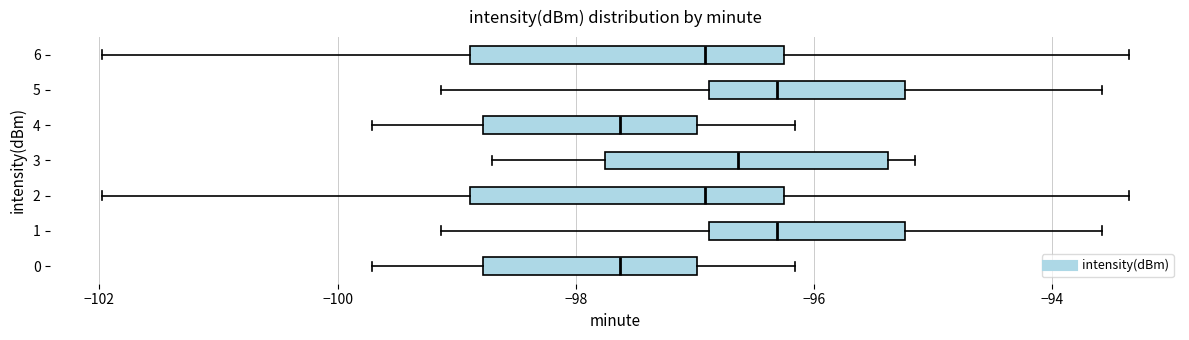

Reading bottom to top, transcribe this box plot: for each box, give where its median line is, the range the box spans, and where its two whiskers end, as read against the x-axis. The values are not printed on the chart, so give them approximately, as read against the axis.

0: median -97.6, box -98.8 to -97.0, whiskers -99.8 to -96.2
1: median -96.4, box -96.8 to -95.2, whiskers -99.2 to -93.6
2: median -97.0, box -98.8 to -96.2, whiskers -102.0 to -93.4
3: median -96.6, box -97.8 to -95.4, whiskers -98.6 to -95.2
4: median -97.6, box -98.8 to -97.0, whiskers -99.8 to -96.2
5: median -96.4, box -96.8 to -95.2, whiskers -99.2 to -93.6
6: median -97.0, box -98.8 to -96.2, whiskers -102.0 to -93.4